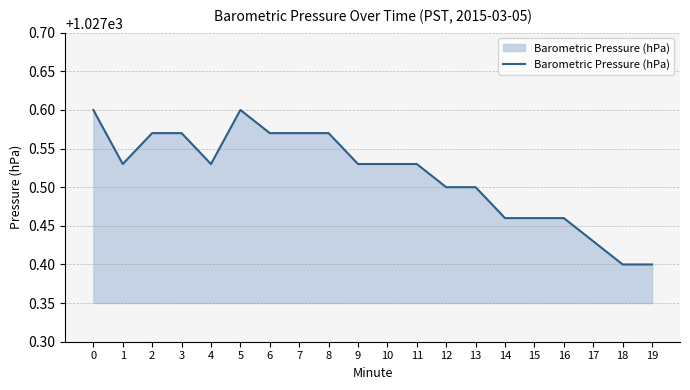

Approximately how many times larger is the value at 14 compared to 9?

1.0